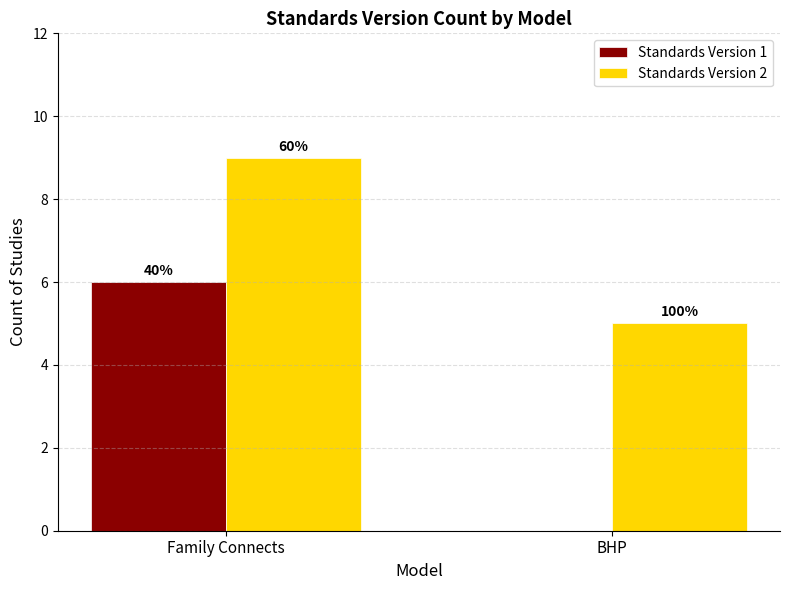

Reading right to left, transcribe all the data shown in this chart.

Standards Version 1: BHP=0	Family Connects=6
Standards Version 2: BHP=5	Family Connects=9